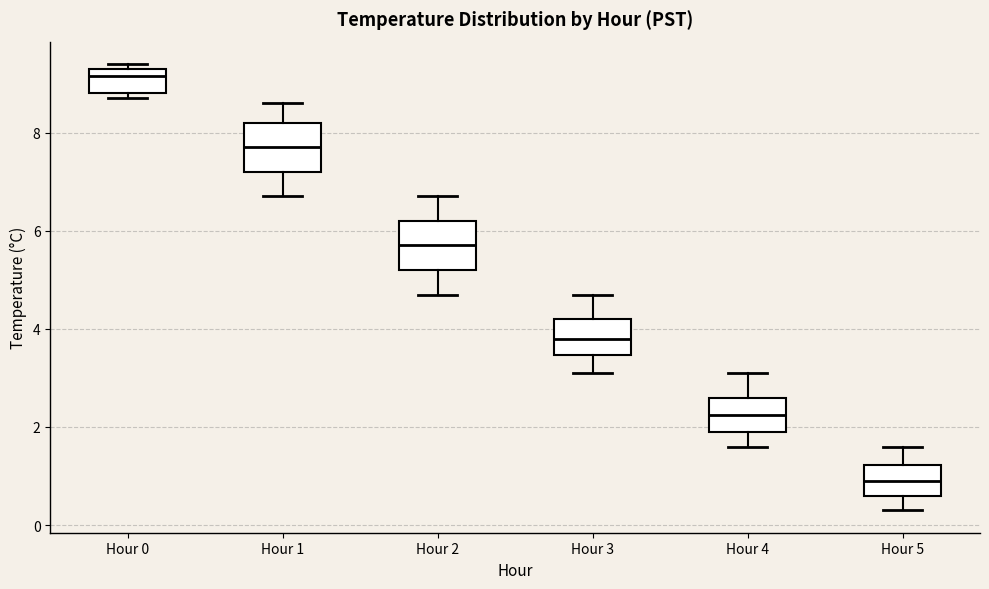

Reading left to right, transcribe this box plot: for each box, give where its median line is, the range the box spans, and where its two whiskers end, as read against the y-axis. The values are not printed on the chart, so give them approximately, as read against the axis.

Hour 0: median 9.2, box 8.8 to 9.4, whiskers 8.8 (just below the box's lower edge) to 9.4 (just above the box's upper edge)
Hour 1: median 7.8, box 7.2 to 8.2, whiskers 6.8 to 8.6
Hour 2: median 5.8, box 5.2 to 6.2, whiskers 4.8 to 6.8
Hour 3: median 3.8, box 3.4 to 4.2, whiskers 3.2 to 4.8
Hour 4: median 2.2, box 2.0 to 2.6, whiskers 1.6 to 3.2
Hour 5: median 1.0, box 0.6 to 1.2, whiskers 0.4 to 1.6